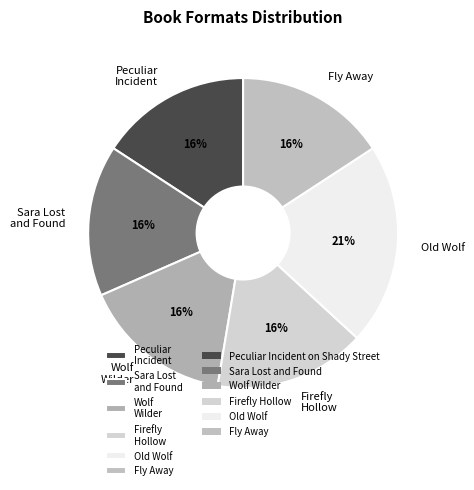

True or false: Fly Away accounts for 16% of the total.

True